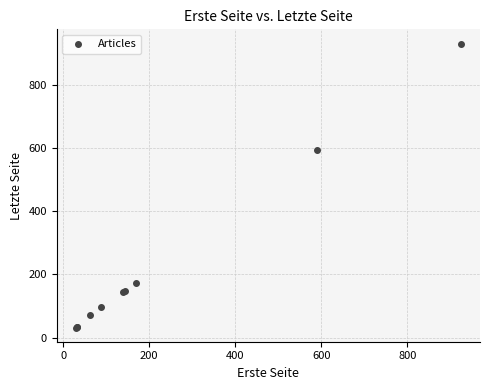

What Y value in the scatter plot is closest to 481?

594